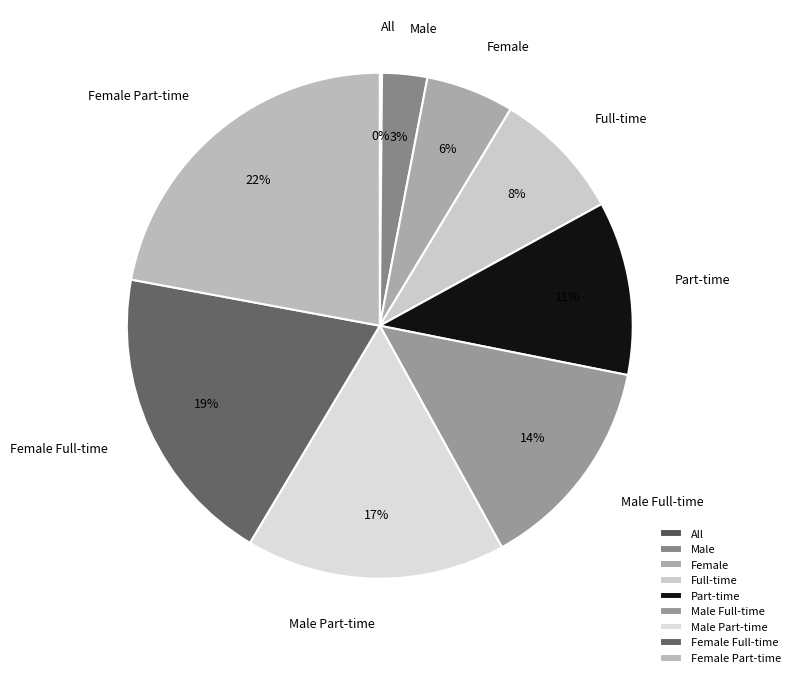

Which slice is the largest?

Female Part-time